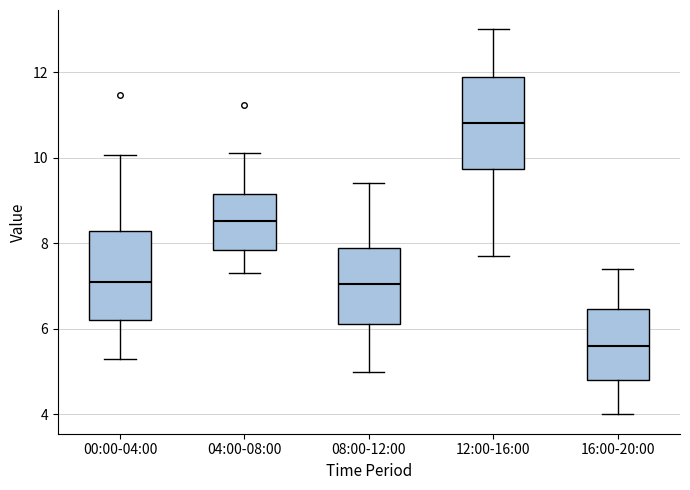

Which box's median line is the lowest?

16:00-20:00